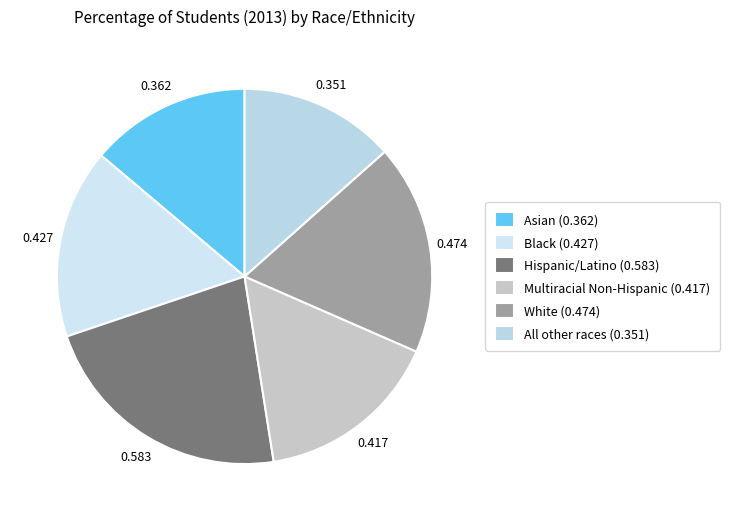

How many segments does this pie chart have?

6